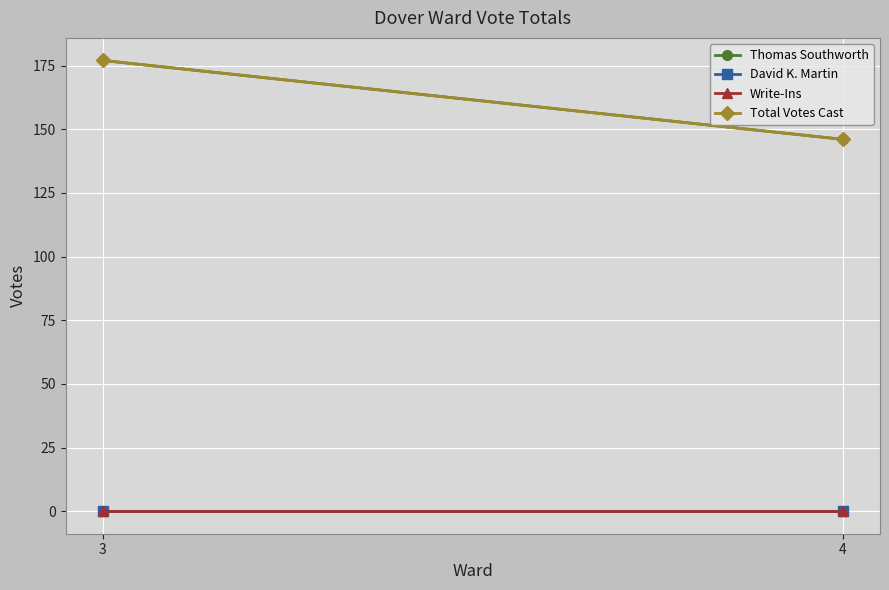

Between 3 and 4, which series saw the biggest shift?

Thomas Southworth